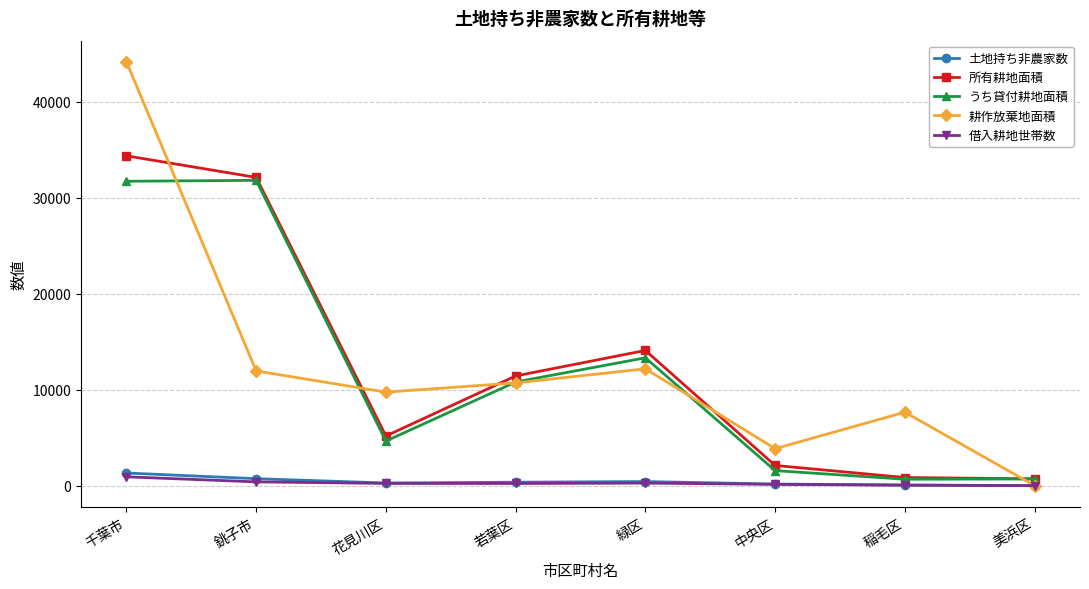

Is this an area chart (filled region under the line)?

No